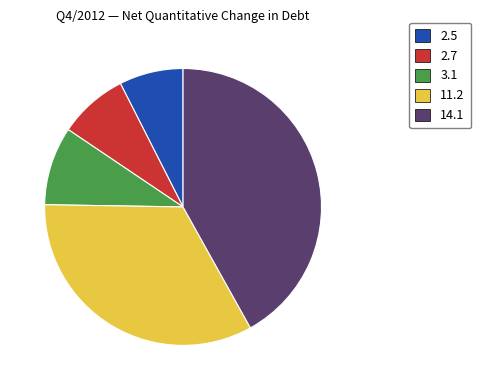

How many slices are in this pie chart?

5